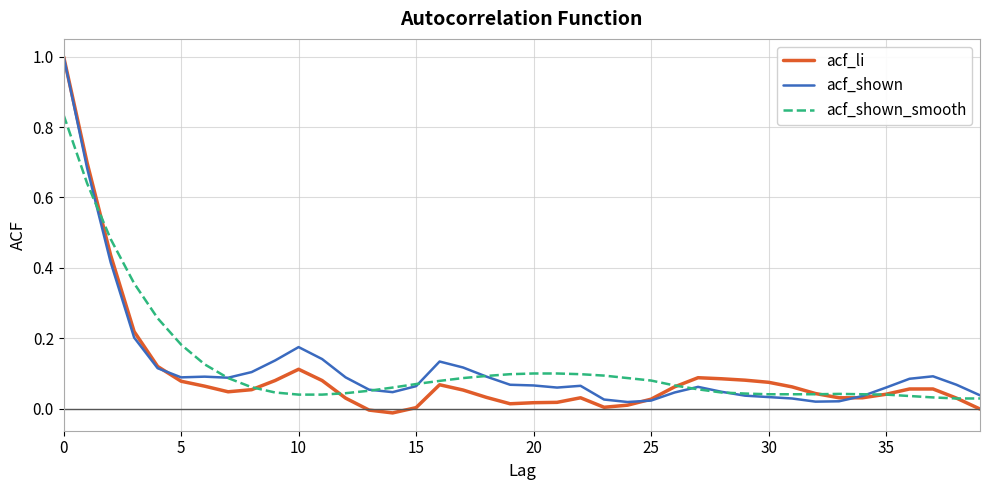

What is the maximum value for acf_shown?

1.0